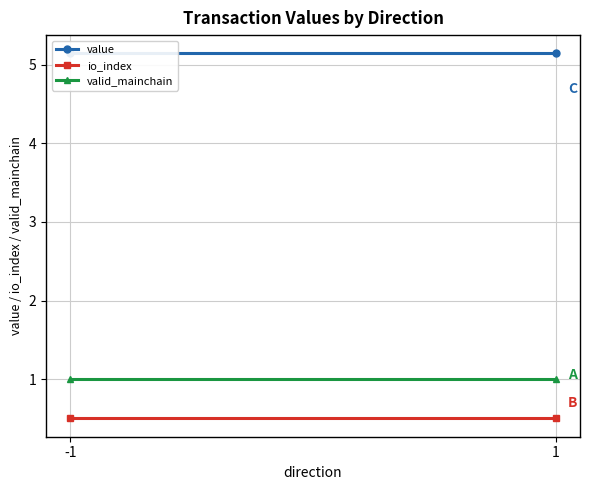

What is the total value across all series at -1?

6.6